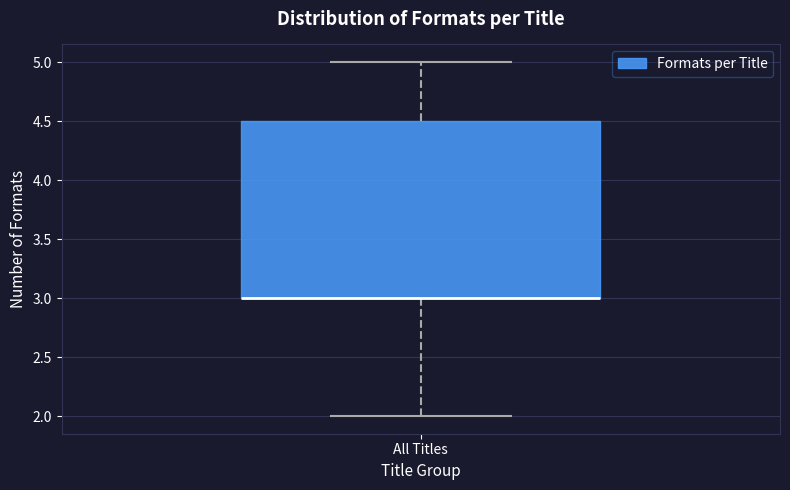

Read this box plot against the y-axis: the position of the median line, the range covered by the box, and the ends of both whiskers. The values are not printed on the chart, so give them approximately, as read against the axis.

median 3.0 (drawn on the box's lower edge), box 3.0 to 4.5, whiskers 2.0 to 5.0